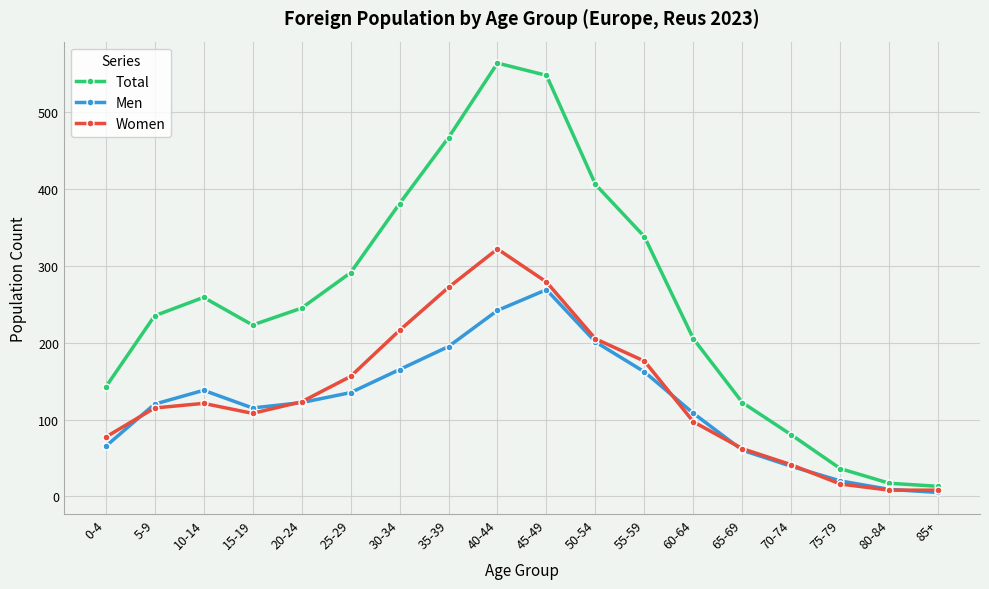

True or false: Men and Women cross at least once.

True